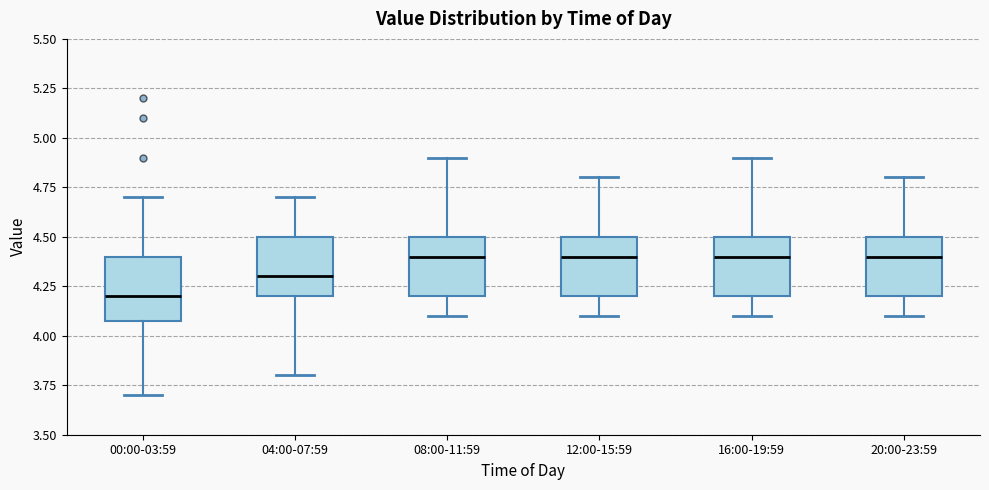

Reading left to right, transcribe this box plot: for each box, give where its median line is, the range the box spans, and where its two whiskers end, as read against the y-axis. The values are not printed on the chart, so give them approximately, as read against the axis.

00:00-03:59: median 4.2, box 4.1 to 4.4, whiskers 3.7 to 4.7
04:00-07:59: median 4.3, box 4.2 to 4.5, whiskers 3.8 to 4.7
08:00-11:59: median 4.4, box 4.2 to 4.5, whiskers 4.1 to 4.9
12:00-15:59: median 4.4, box 4.2 to 4.5, whiskers 4.1 to 4.8
16:00-19:59: median 4.4, box 4.2 to 4.5, whiskers 4.1 to 4.9
20:00-23:59: median 4.4, box 4.2 to 4.5, whiskers 4.1 to 4.8